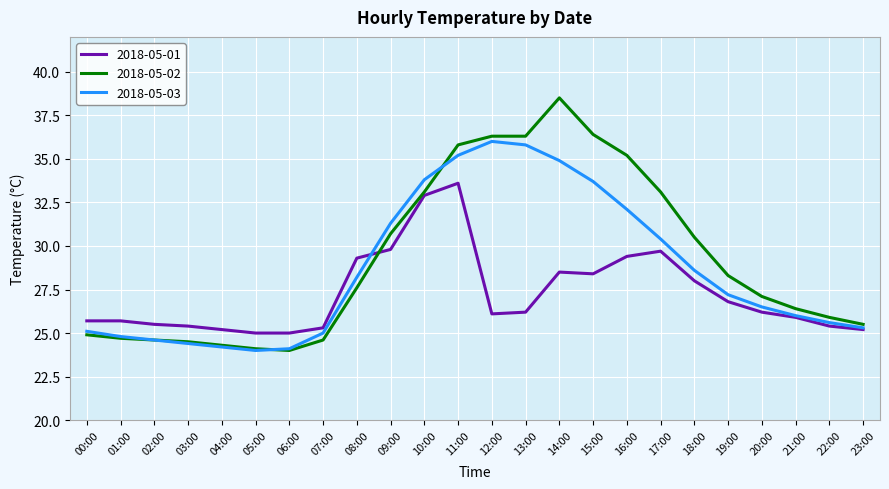

What is the maximum value for 2018-05-01?

33.6